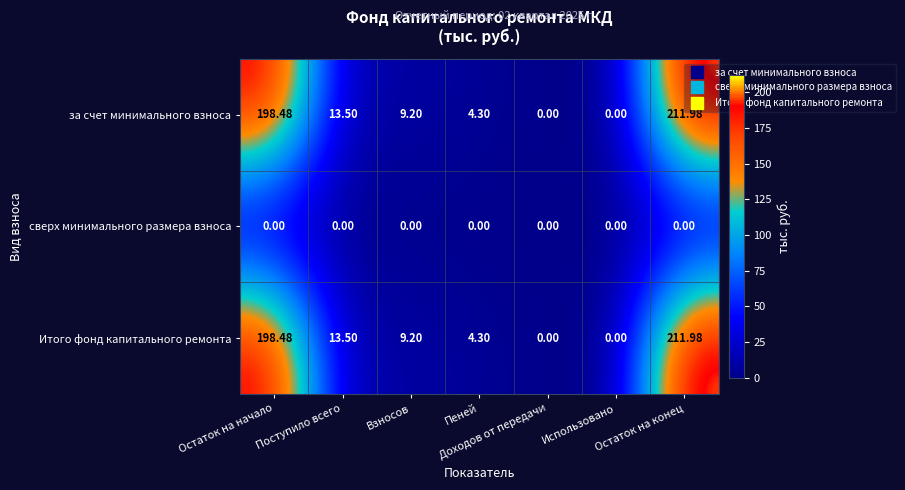

At which category is the sum across all series the highest?

Остаток на конец